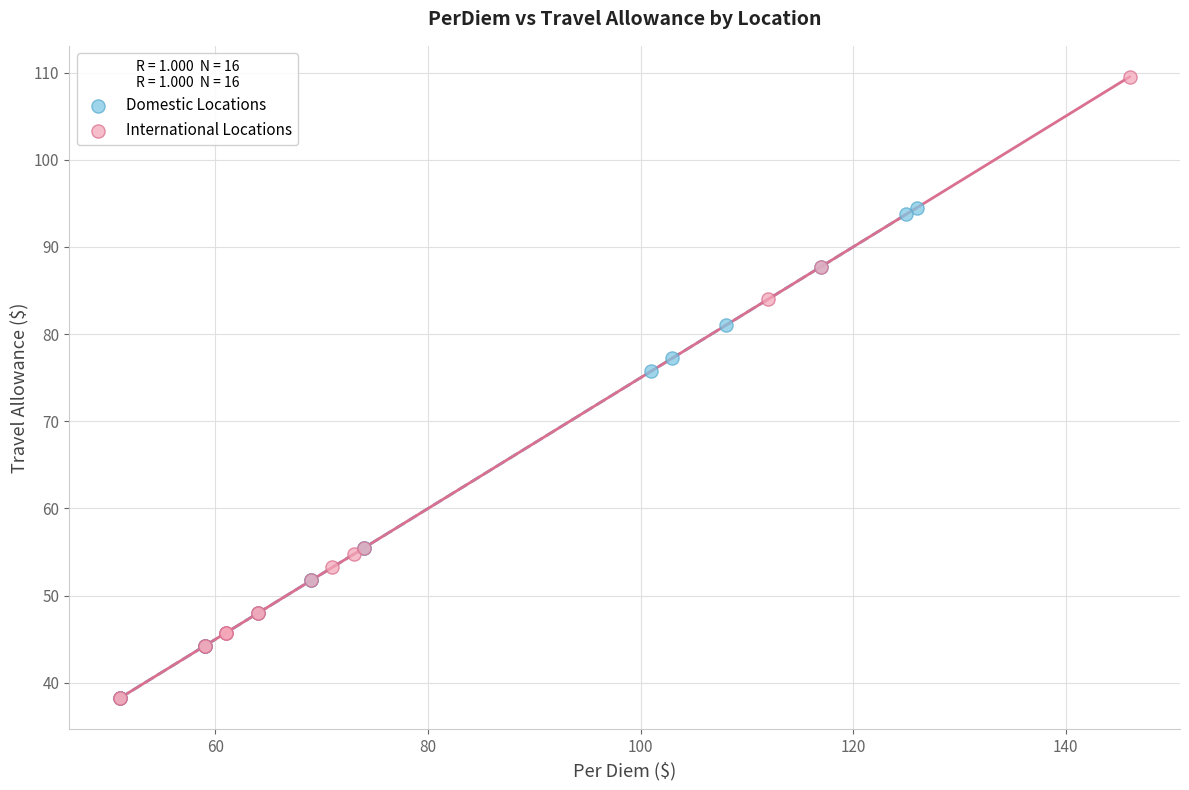

Which series has the widest spread of Y values?

International Locations